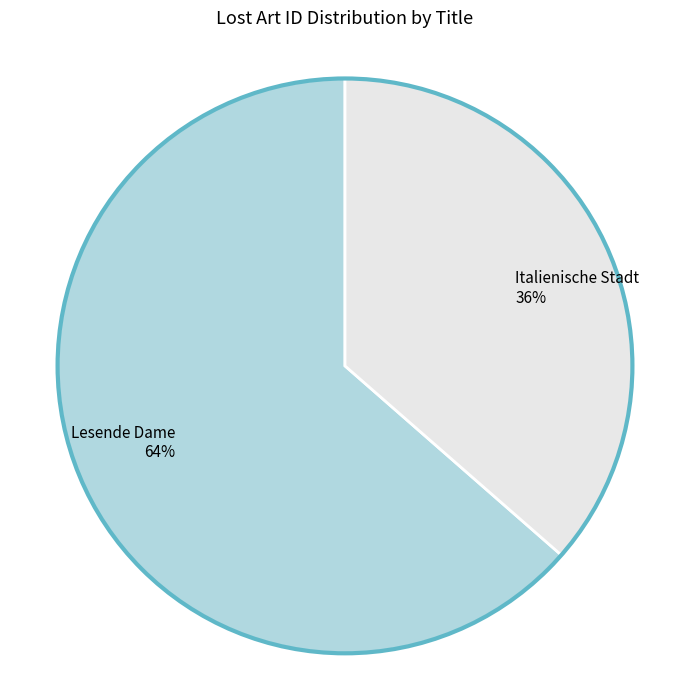

How many slices are in this pie chart?

2